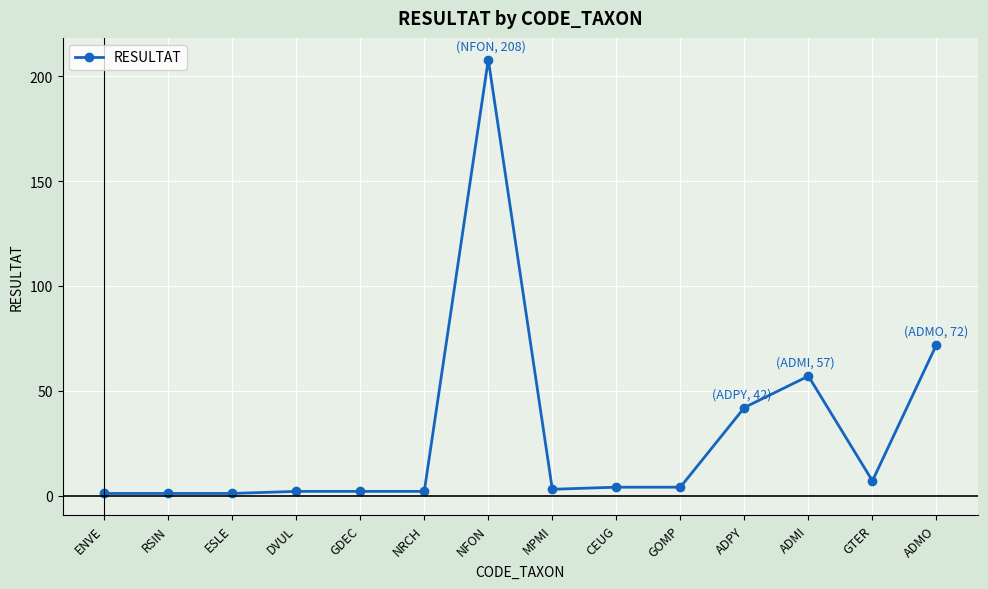

What value does the data have at MPMI?

3